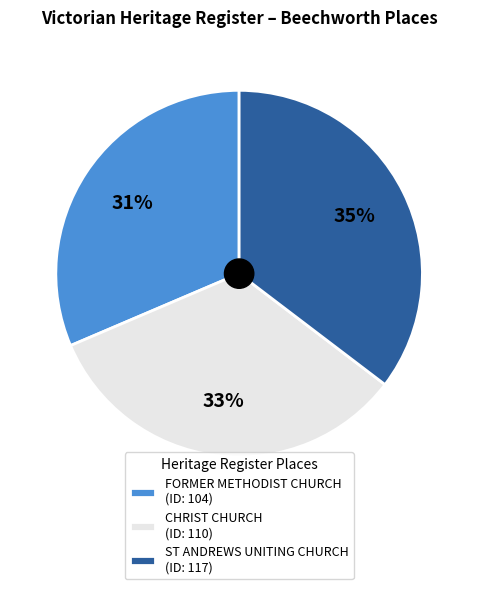

What is the largest slice in the pie chart?

ST ANDREWS UNITING CHURCH